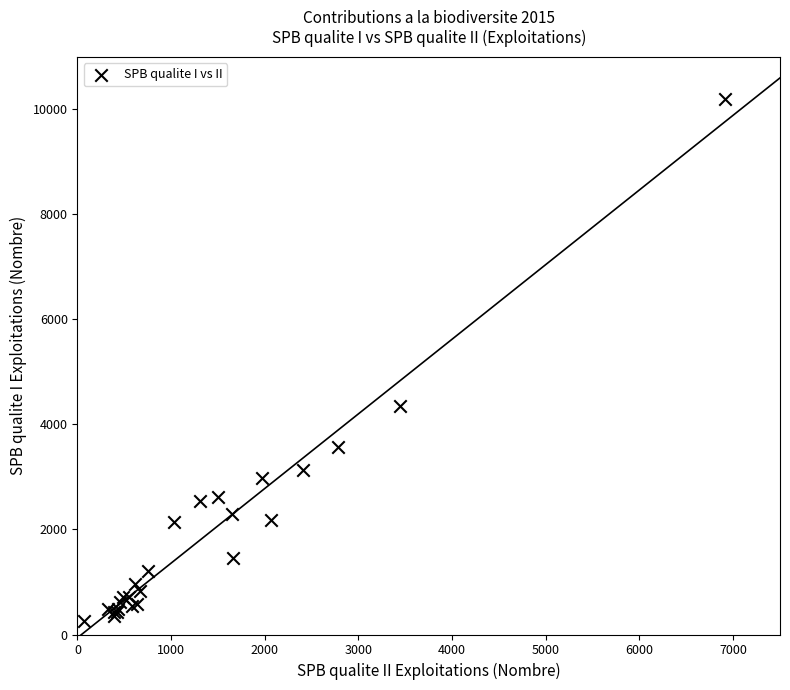

What Y value in the scatter plot is closest to 5224?

4358